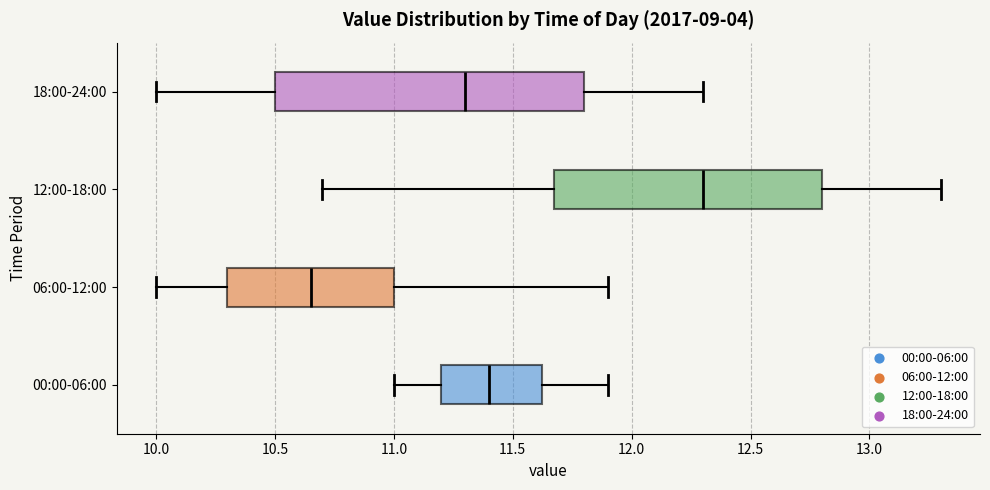

Comparing the boxes themselves (not the whiskers), which one is the widest?

18:00-24:00